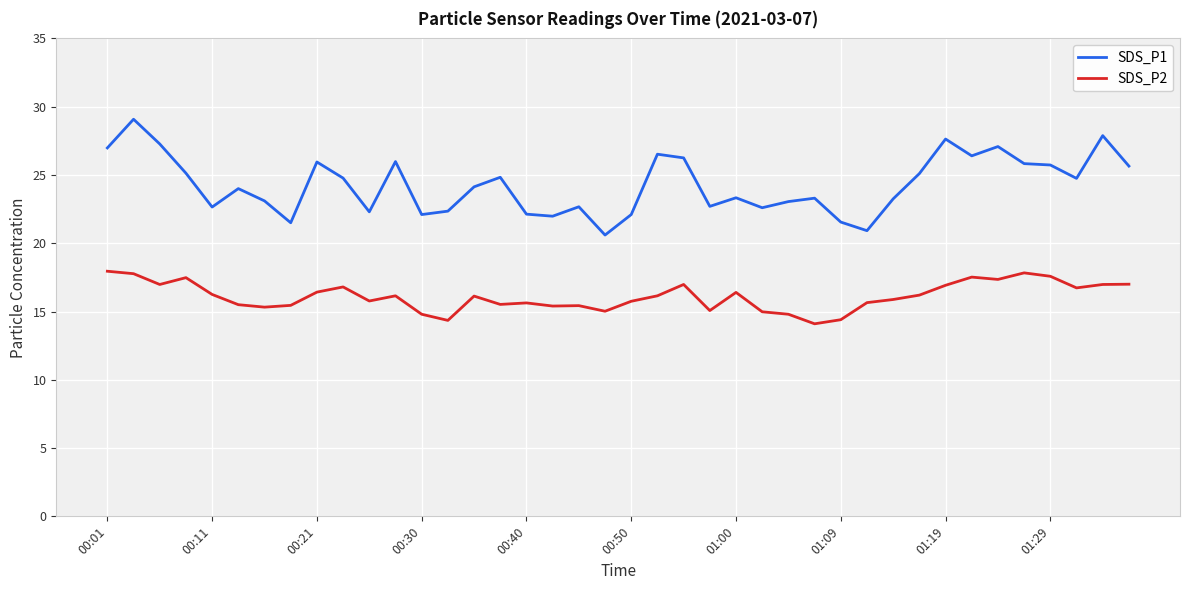

Which series has the largest range (max minus min)?

SDS_P1